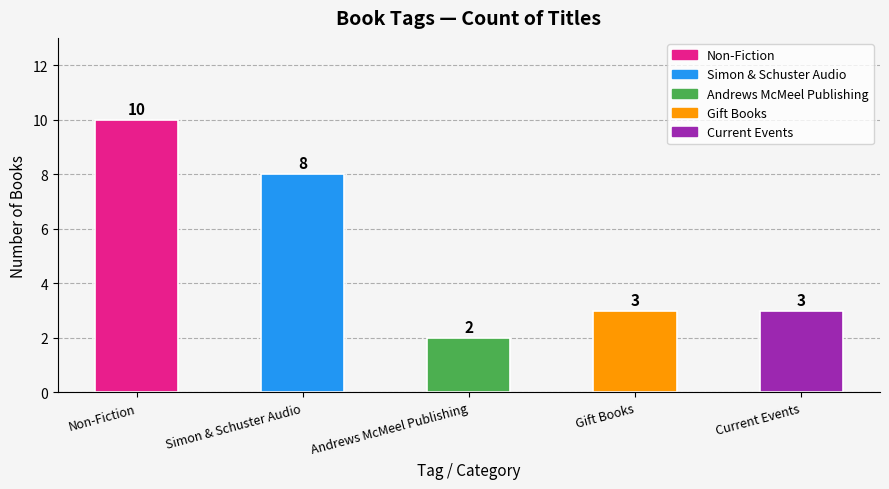

The chart shows a value of 3 at Gift Books. True or false?

True